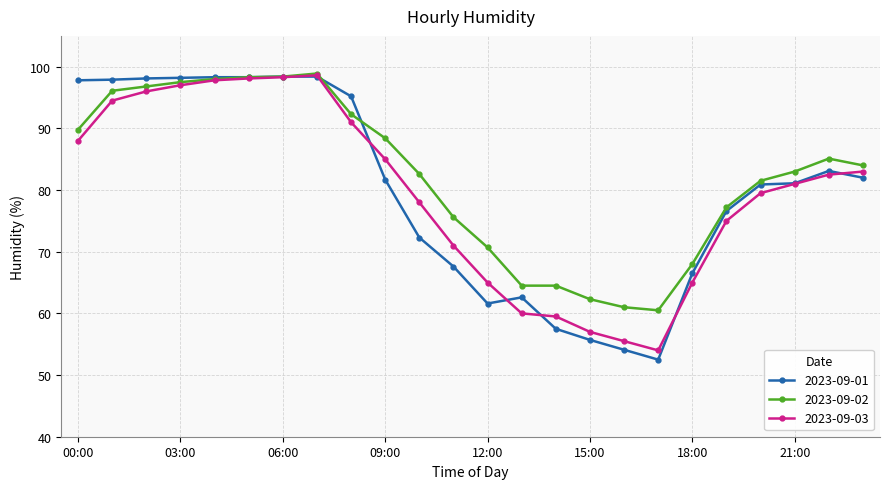

Which series has the largest range (max minus min)?

2023-09-01